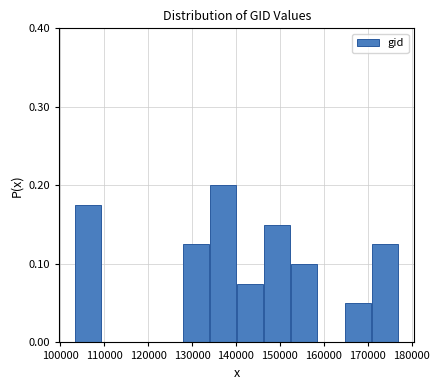

Reading left to right, list every bar in this chart as the range it spans on the x-axis followed by its height. Neither the bar edges nor the heights are printed on the chart, so give them approximately, as read against the axes.

103000 to 109000: 0.18
109000 to 116000: 0
116000 to 122000: 0
122000 to 128000: 0
128000 to 134000: 0.13
134000 to 140000: 0.20
140000 to 146000: 0.08
146000 to 152000: 0.15
152000 to 159000: 0.10
159000 to 165000: 0
165000 to 171000: 0.05
171000 to 177000: 0.13